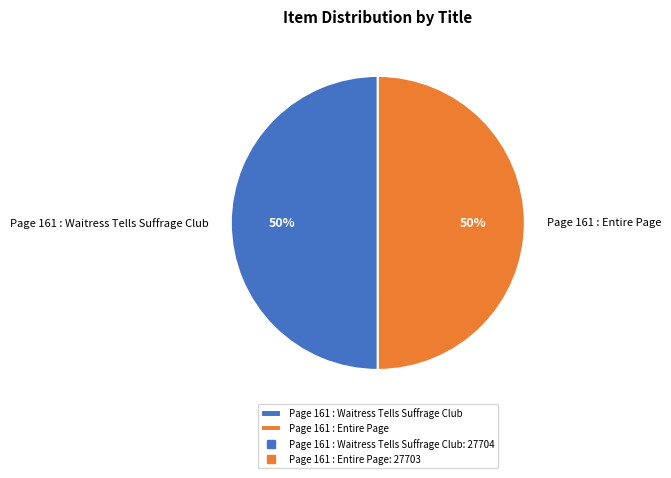

How many slices are in this pie chart?

2